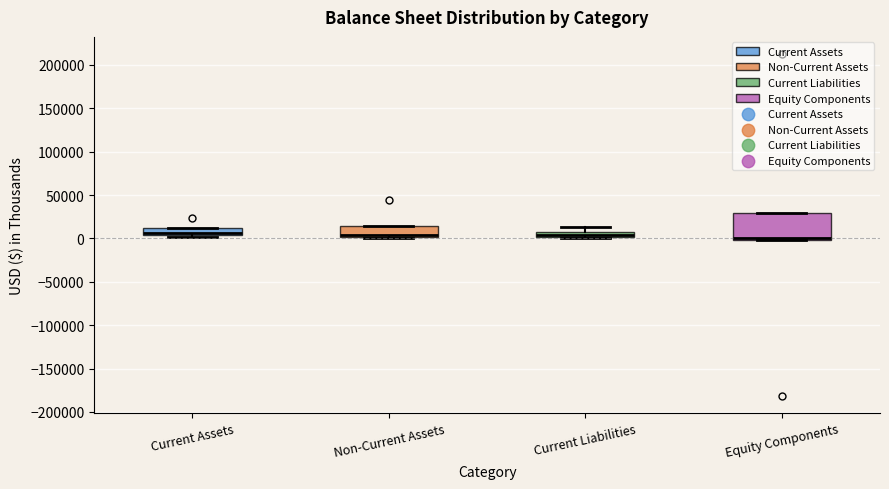

Where is the lower edge of the box for Equity Components on the y-axis? The values are not printed on the chart, so give them approximately, as read against the axis.

0